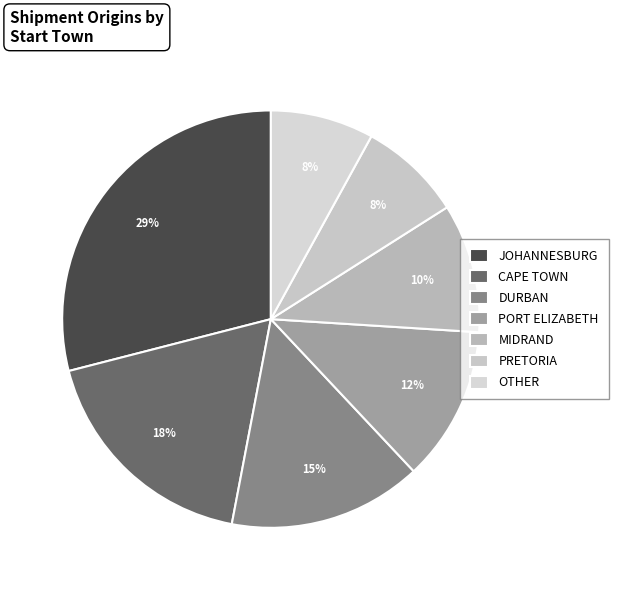

What portion of the pie excludes DURBAN?

85.0%